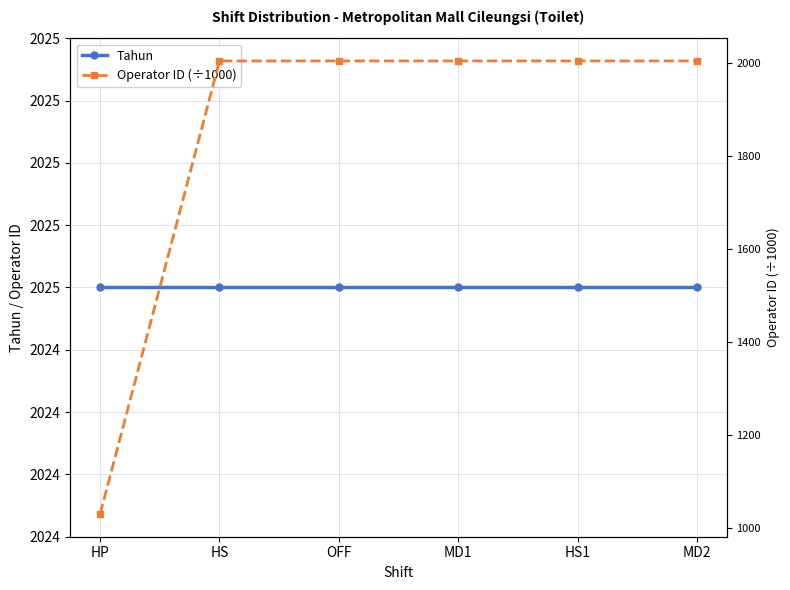

True or false: Tahun has more than 0 points higher than both neighbors.

False